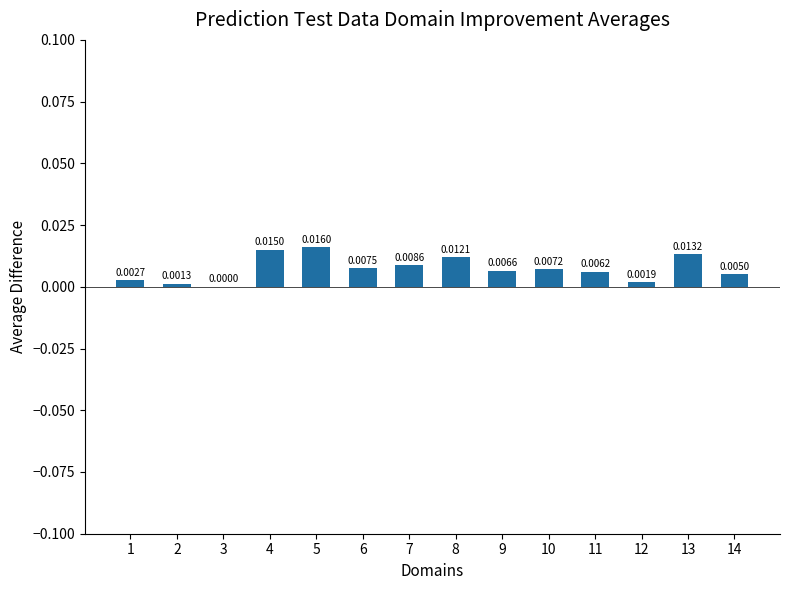

Which has a higher value, 8 or 3?

8